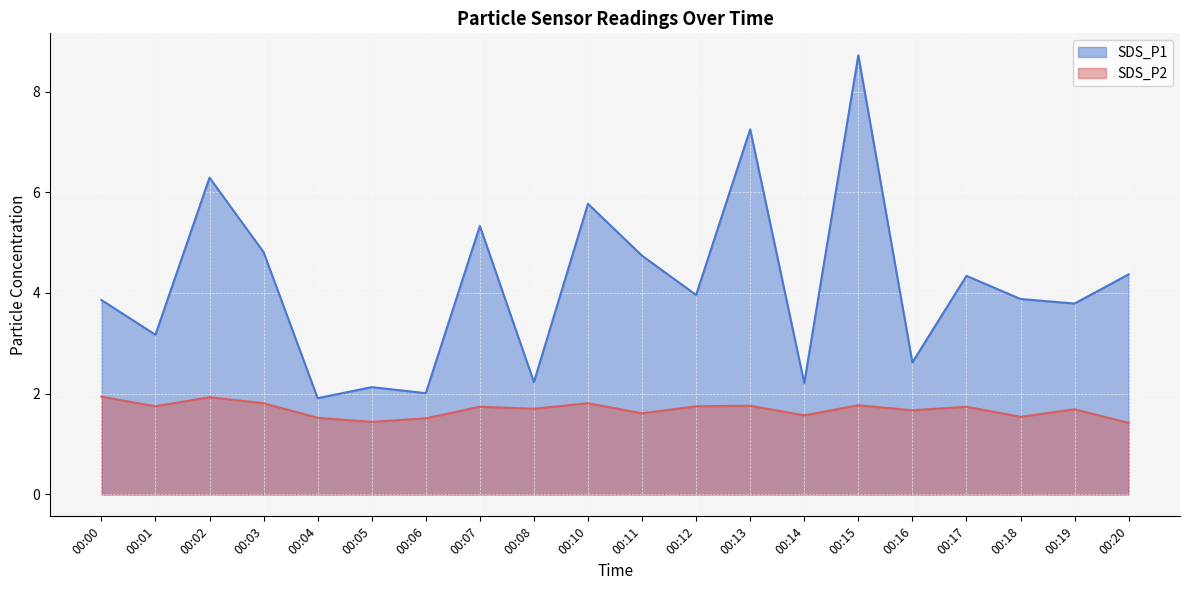

Where is the first local minimum for SDS_P1?

00:01